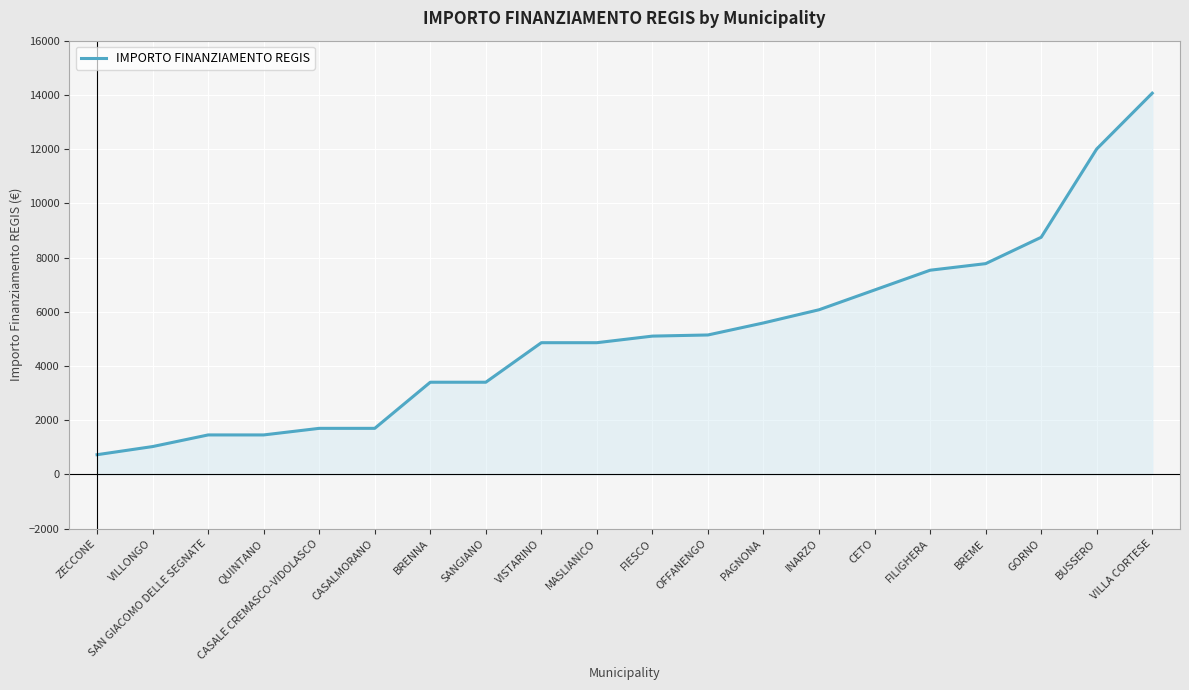

What is the approximate value at BREME, to the nearest 10?

7780